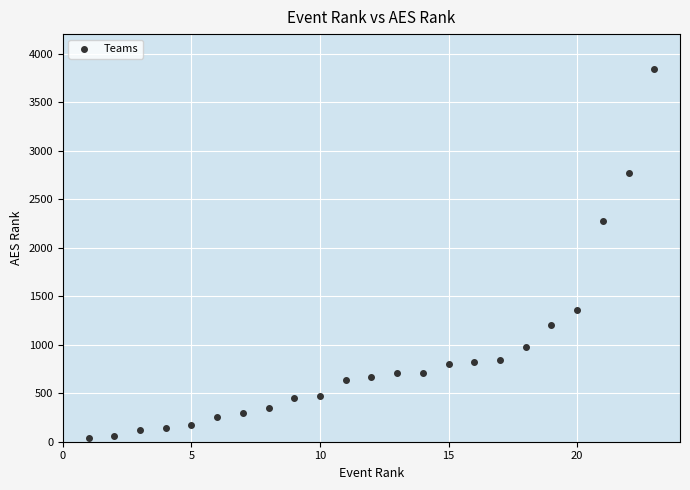

What is the range of Y values (max minus min)?

3796